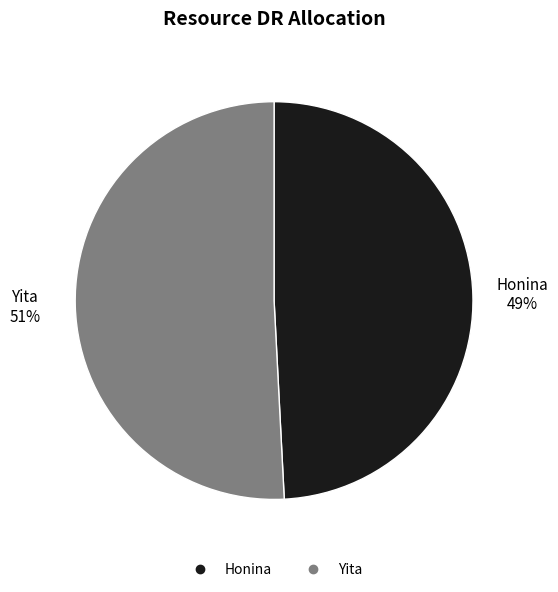

How many slices are in this pie chart?

2